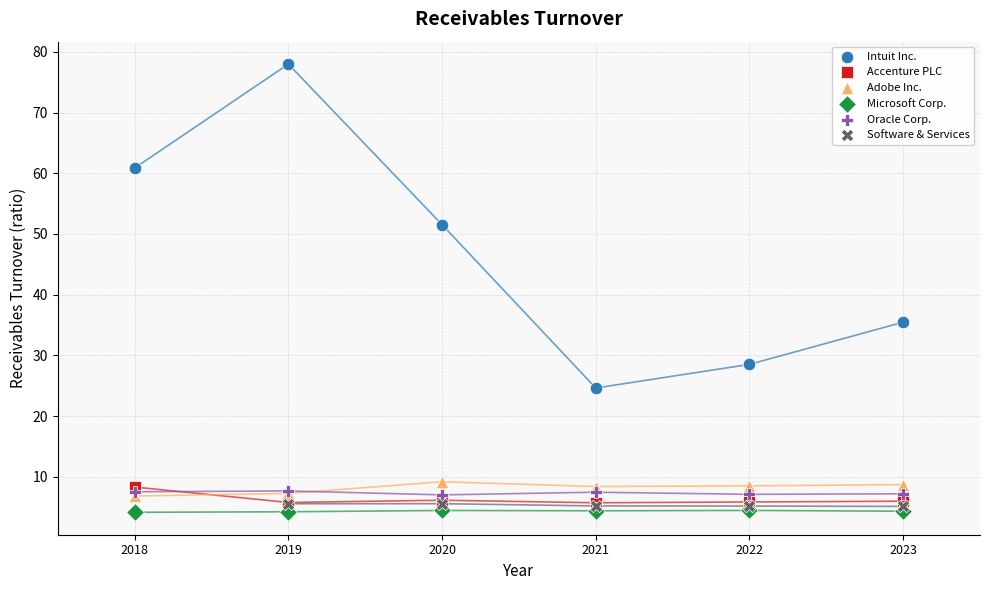

Which series reaches the maximum Y coordinate?

Intuit Inc.